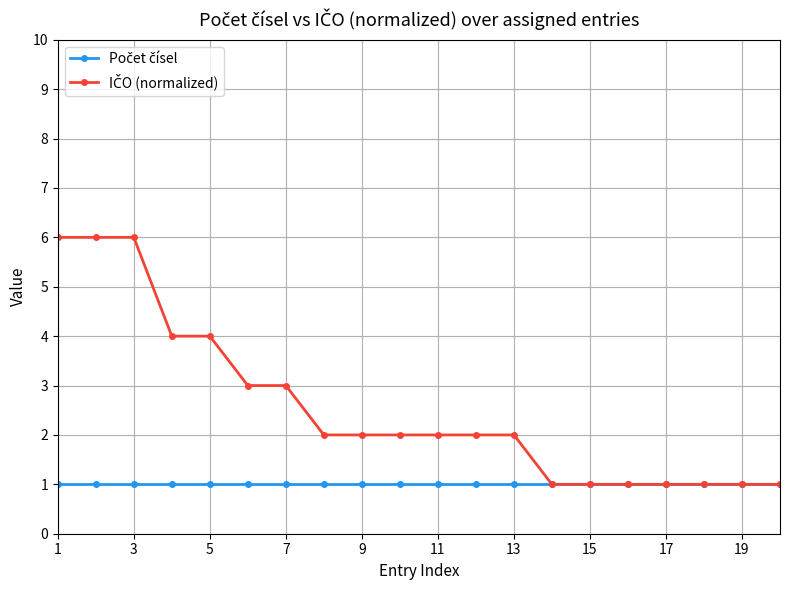

What is the maximum value shown in the chart?

6